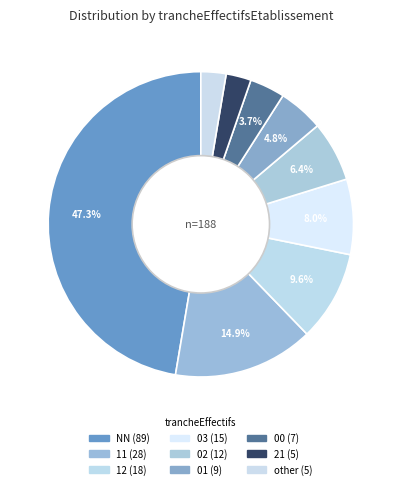

Count the number of slices in the pie.

9